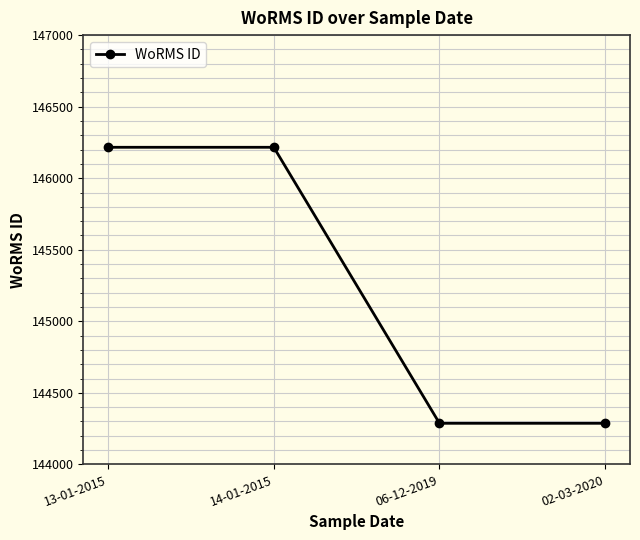

What is the label of the 1st point from the right?

02-03-2020